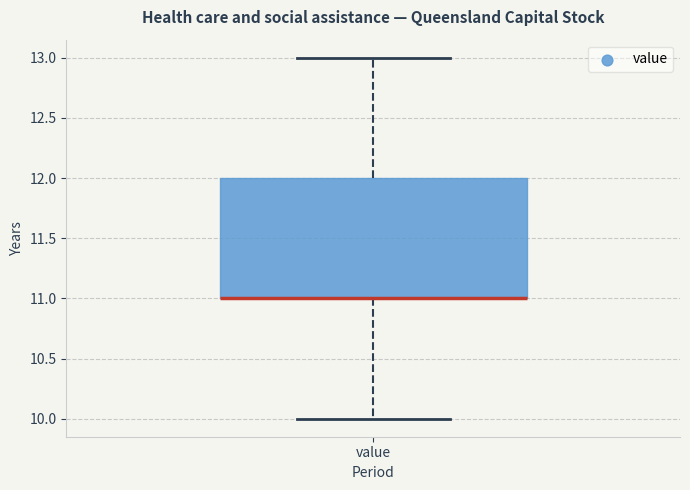

Transcribe this box plot: give where the median line is, the range the box spans, and where the two whiskers end, as read against the y-axis. The values are not printed on the chart, so give them approximately, as read against the axis.

median 11 (drawn on the box's lower edge), box 11 to 12, whiskers 10 to 13